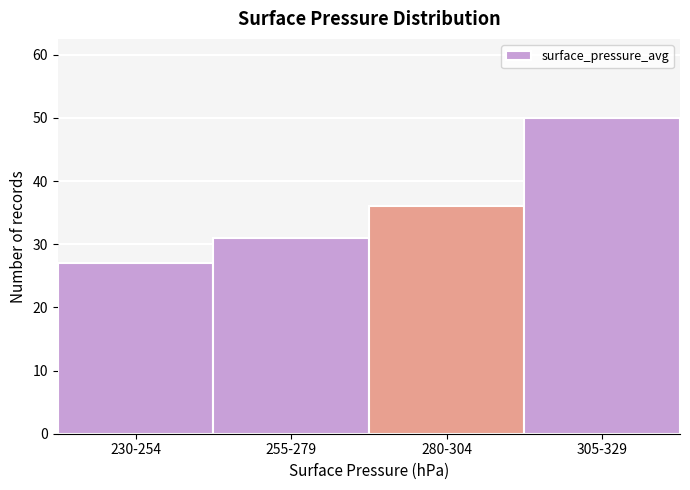

Reading left to right, extract all data points from this chart.

230-254=27	255-279=31	280-304=36	305-329=50